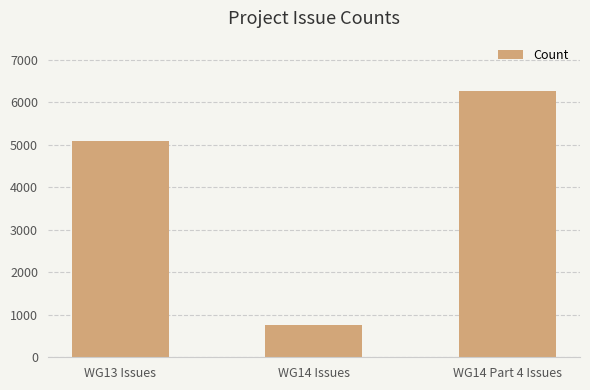

How many bars are there in total?

3